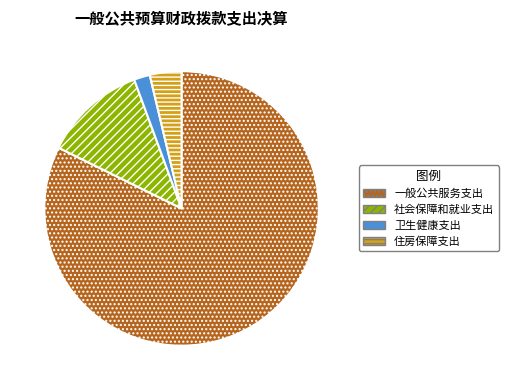

Do 一般公共服务支出 and 社会保障和就业支出 together represent more than half of the pie?

Yes